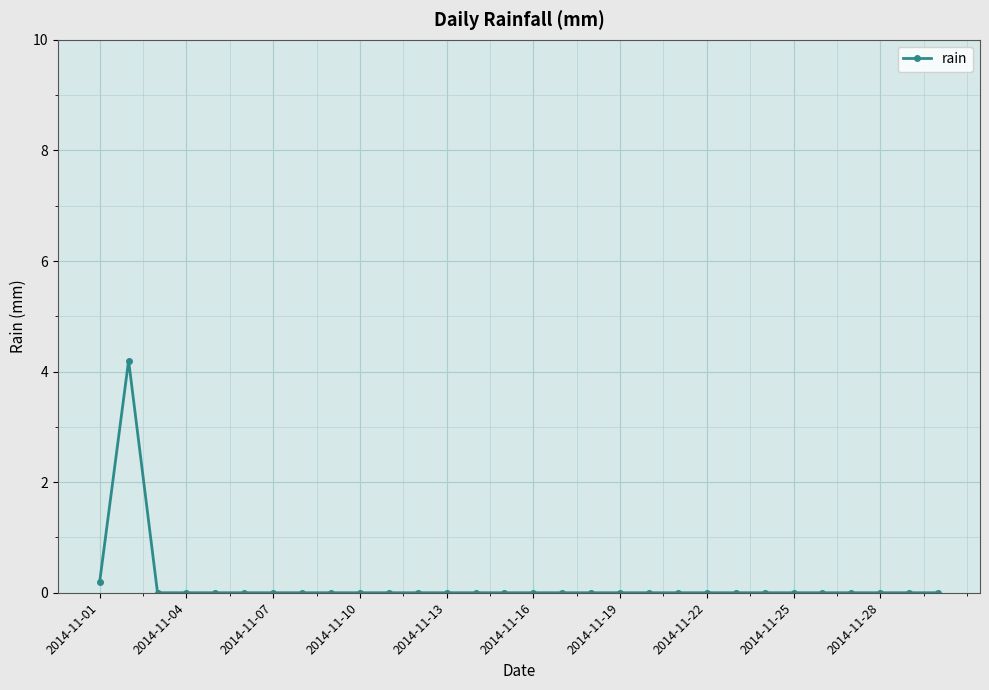

Is this an area chart (filled region under the line)?

No